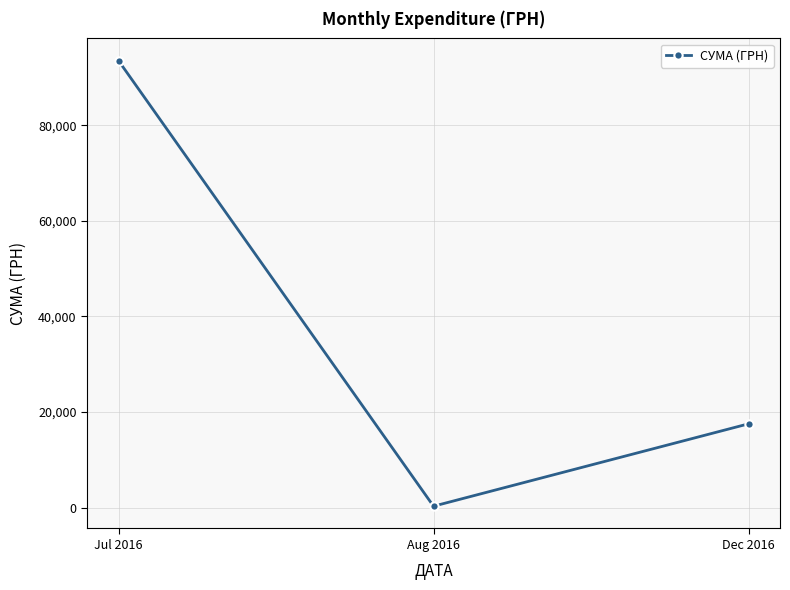

What is the minimum value shown in the chart?

321.5